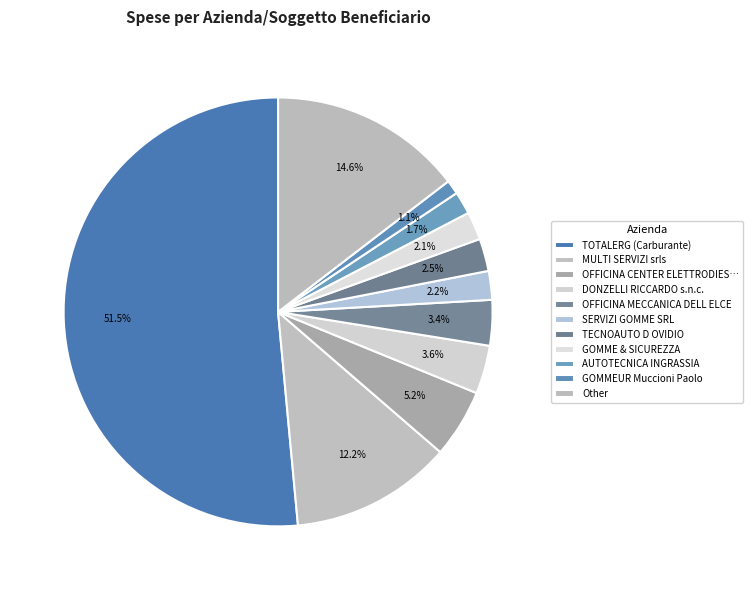

Count the number of slices in the pie.

11